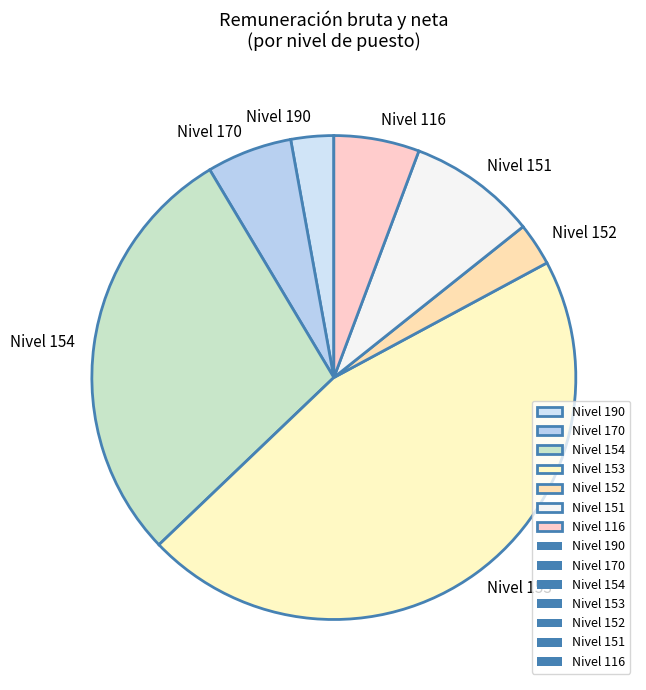

Do Nivel 154 and Nivel 170 together represent more than half of the pie?

No